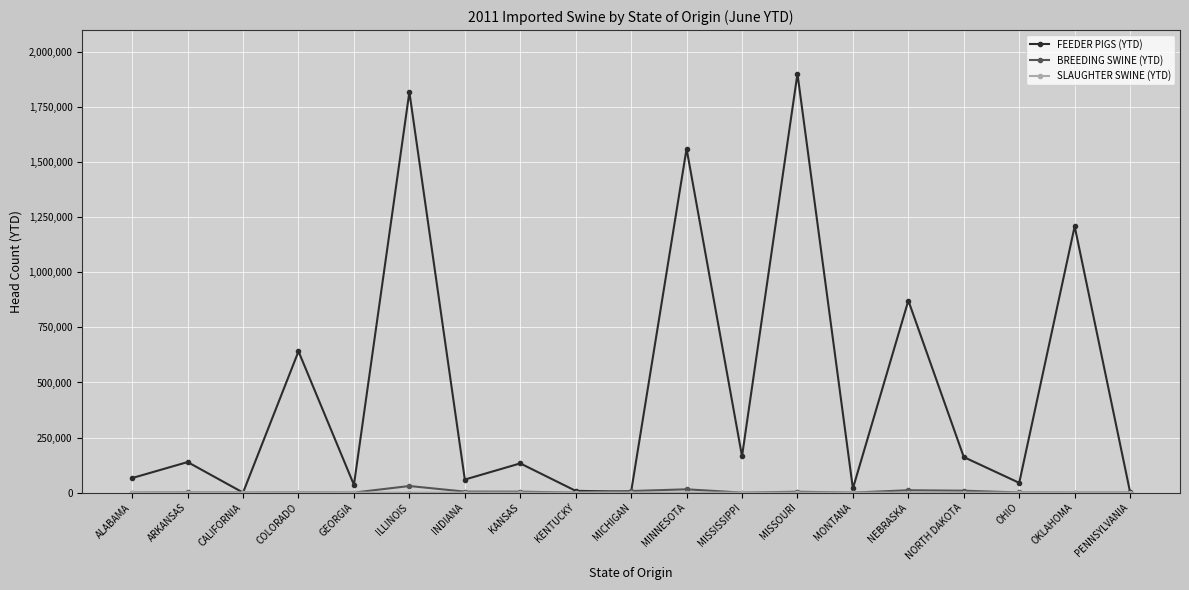

At which category does FEEDER PIGS (YTD) reach its first local valley?

CALIFORNIA